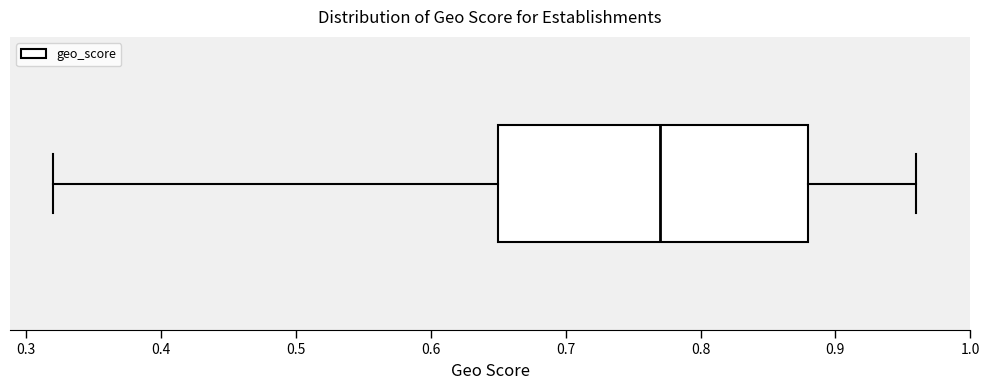

Where is the right edge of the box on the x-axis? The values are not printed on the chart, so give them approximately, as read against the axis.

0.88